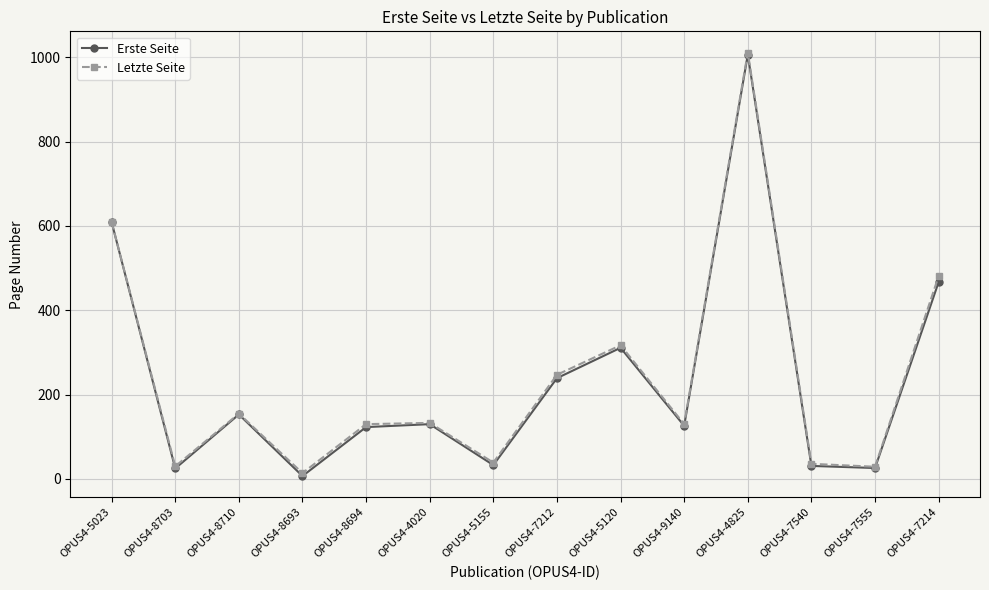

Is it true that Letzte Seite equals 187 at OPUS4-5120?

False